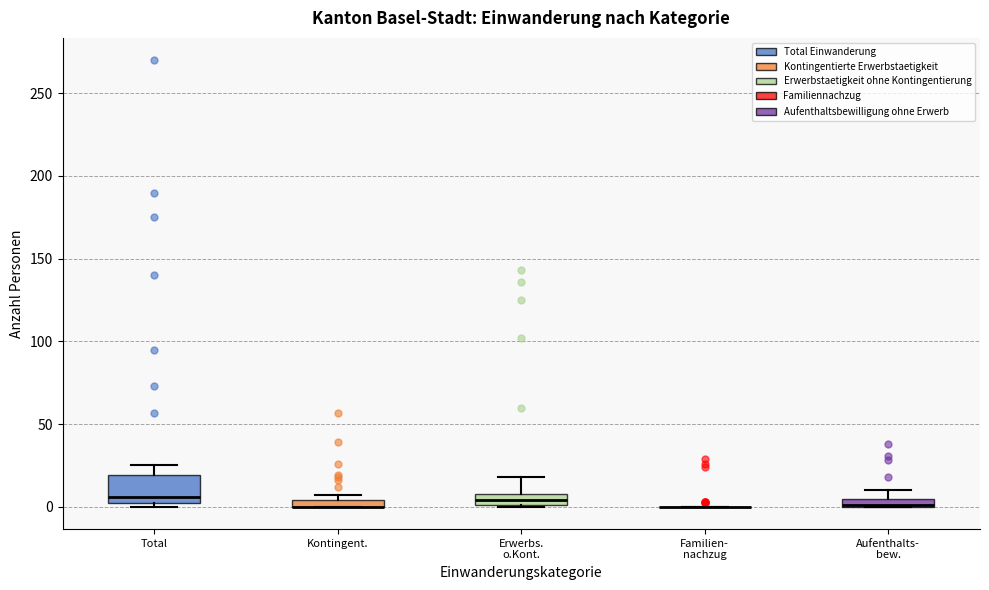

Where is the upper edge of the box for Total on the y-axis? The values are not printed on the chart, so give them approximately, as read against the axis.

20